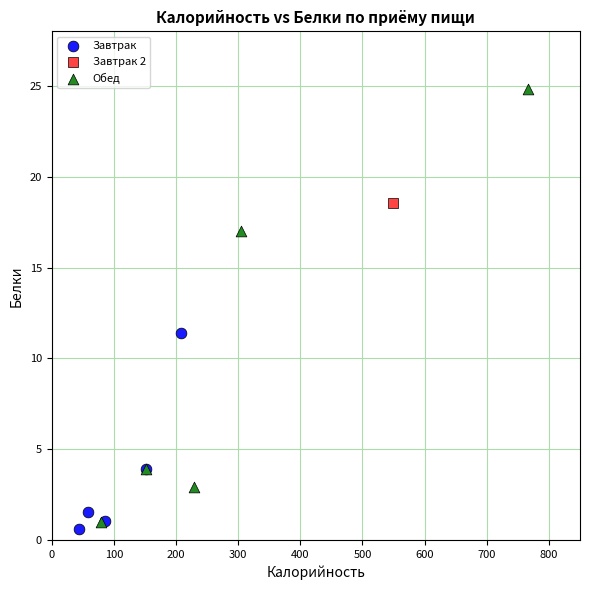

What are all the series names shown in the legend?

Завтрак, Завтрак 2, Обед